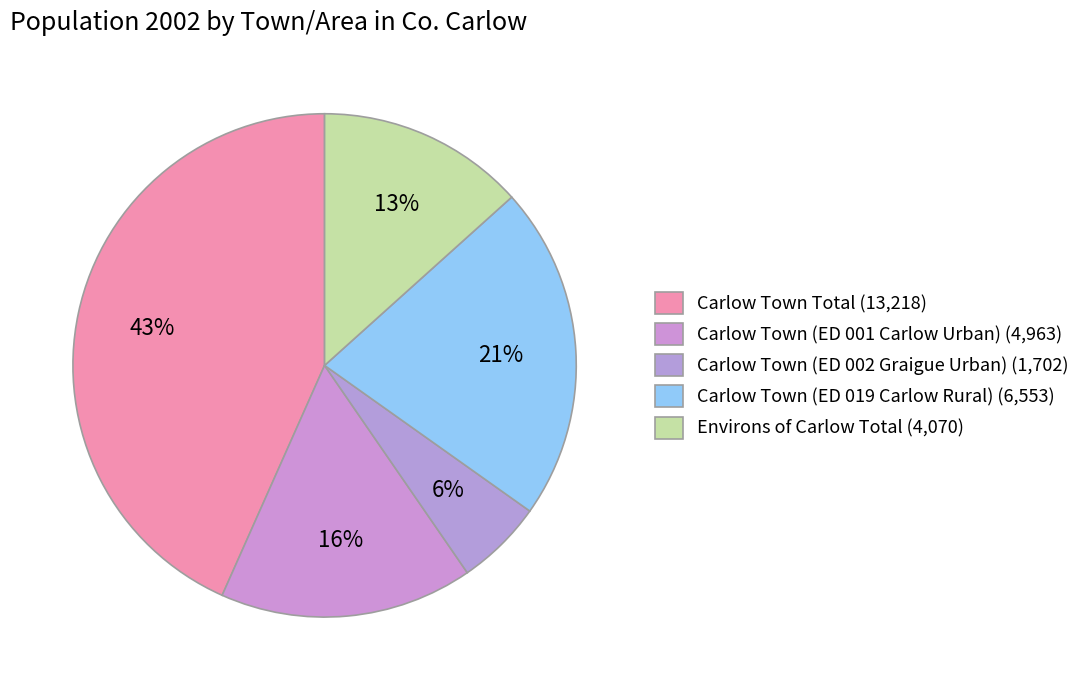

To the nearest percent, what percentage of the pie is Carlow Town (ED 001 Carlow Urban)?

16%